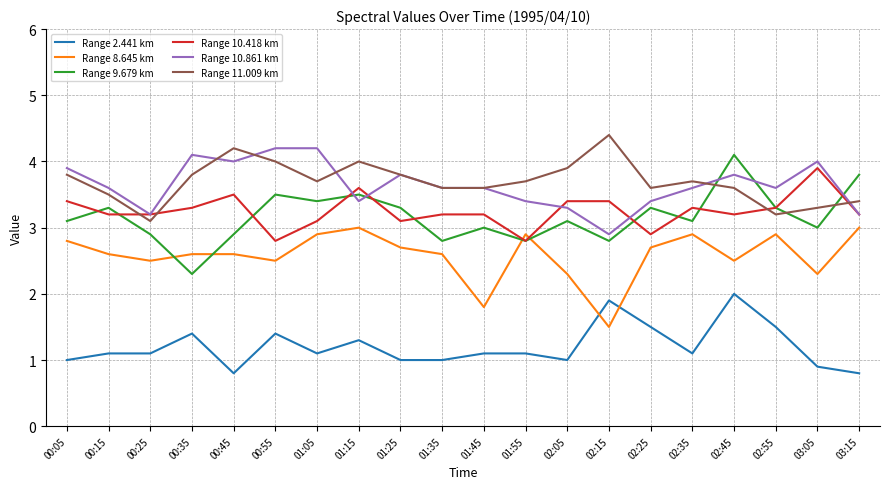

At which label does Range 10.418 km reach its peak?

03:05